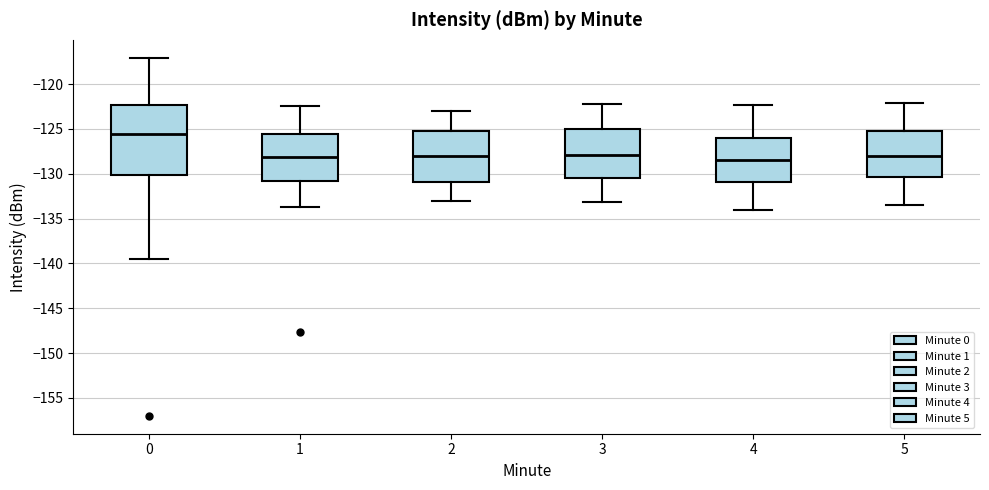

Which box's median line is the highest?

0